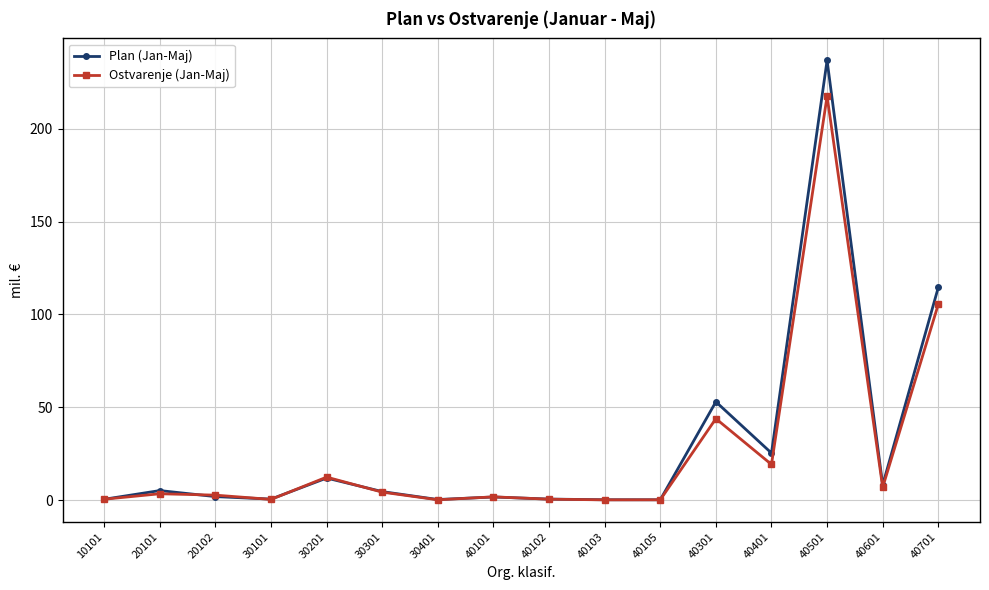

The value of Plan (Jan-Maj) at 40501 is 411.5. True or false?

False